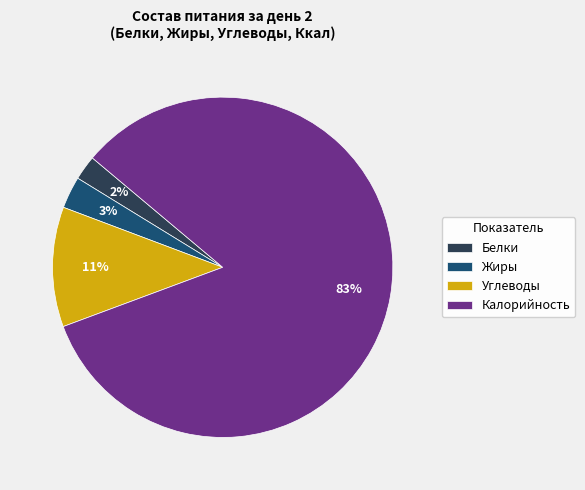

Does Калорийность represent more than half of the total?

Yes